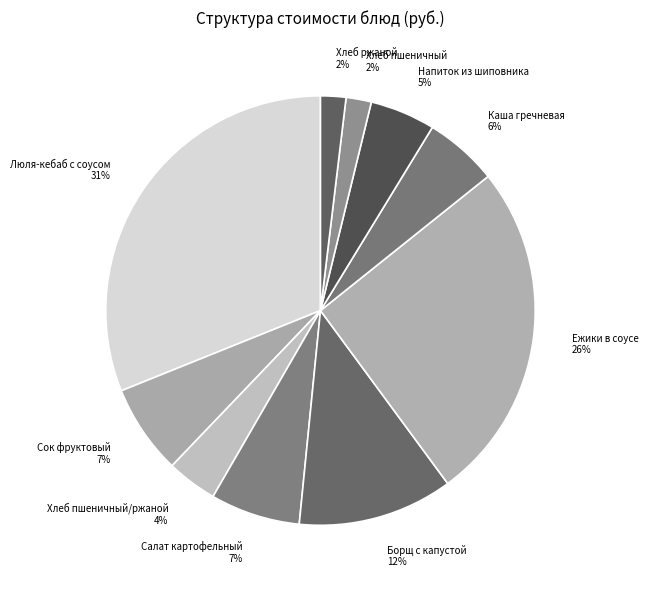

To the nearest percent, what is the combined percentage of Хлеб пшеничный and Сок фруктовый?

9%